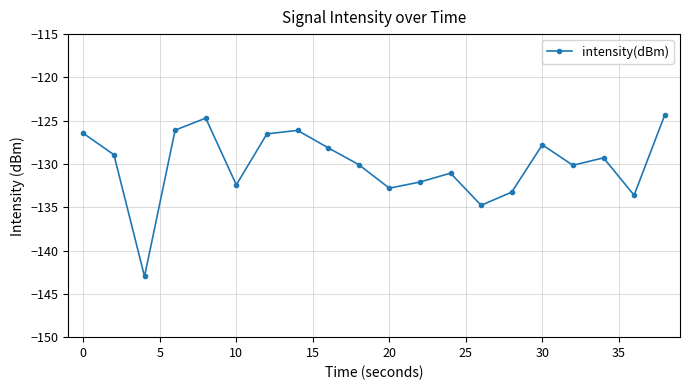

What is the value of the 10th point from the left?

-130.1